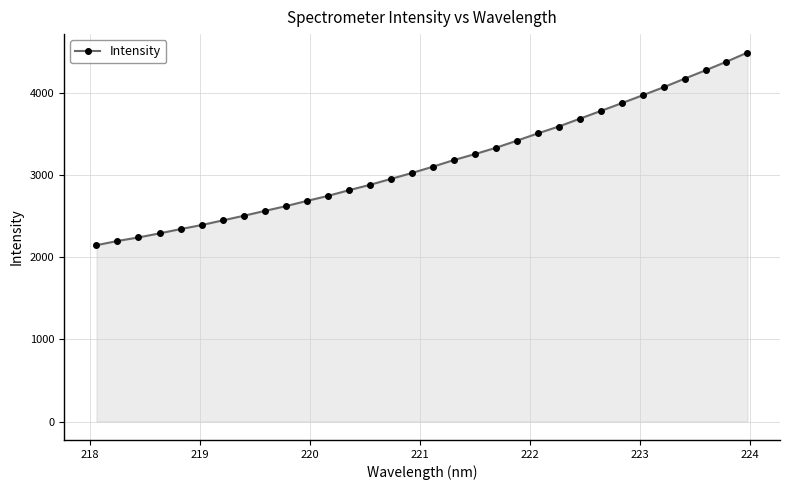

What is the smallest value displayed?

2145.8